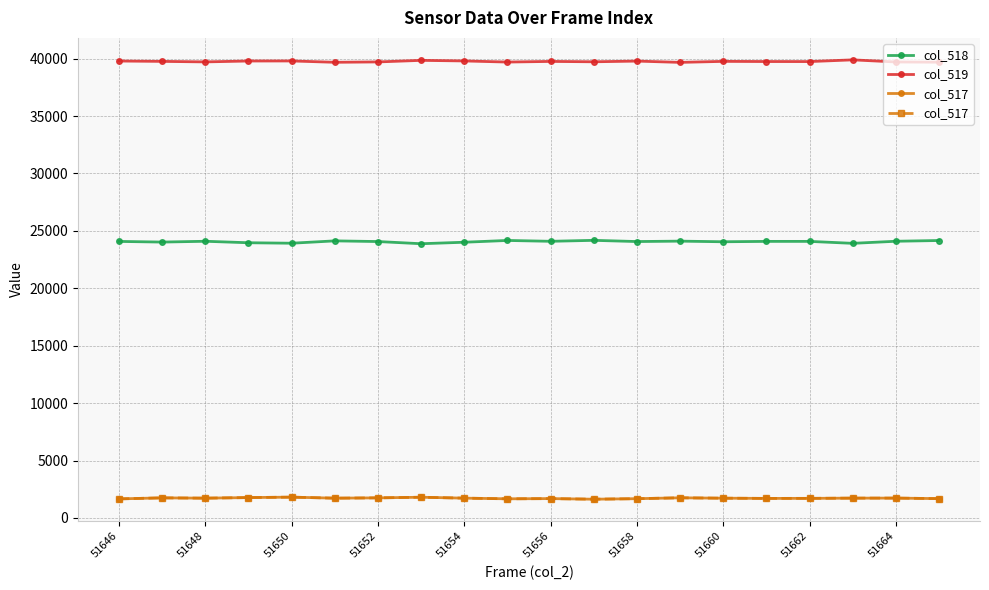

What is the minimum value for col_519?

39673